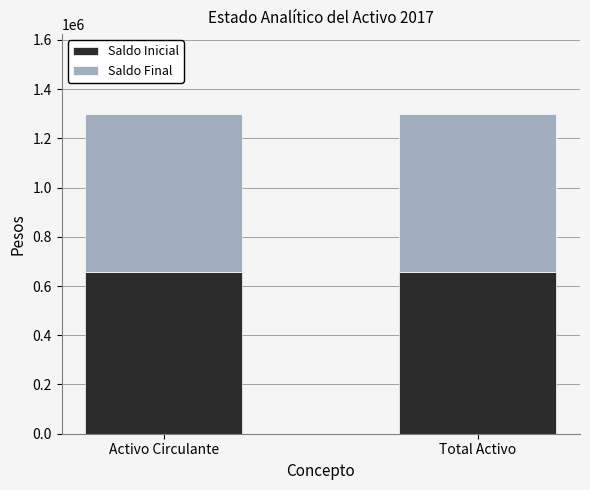

Reading left to right, list the values for the Saldo Inicial series.

656021.3	656021.3